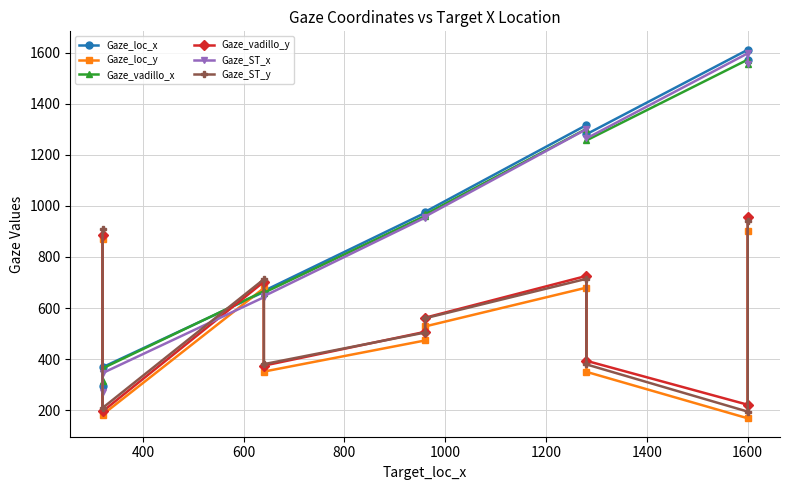

In Gaze_vadillo_y, how many points are higher than both neighbors (excluding endpoints)?

2